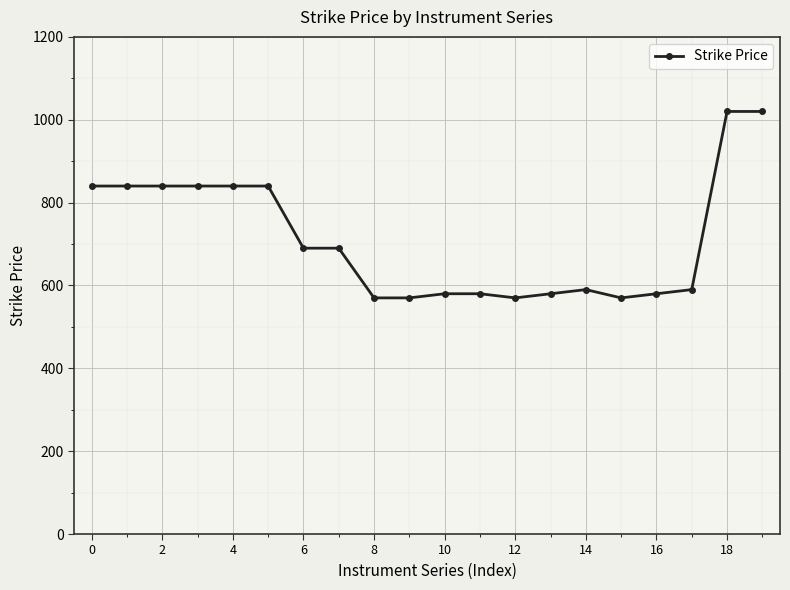

What is the value of the 19th point from the left?

1020